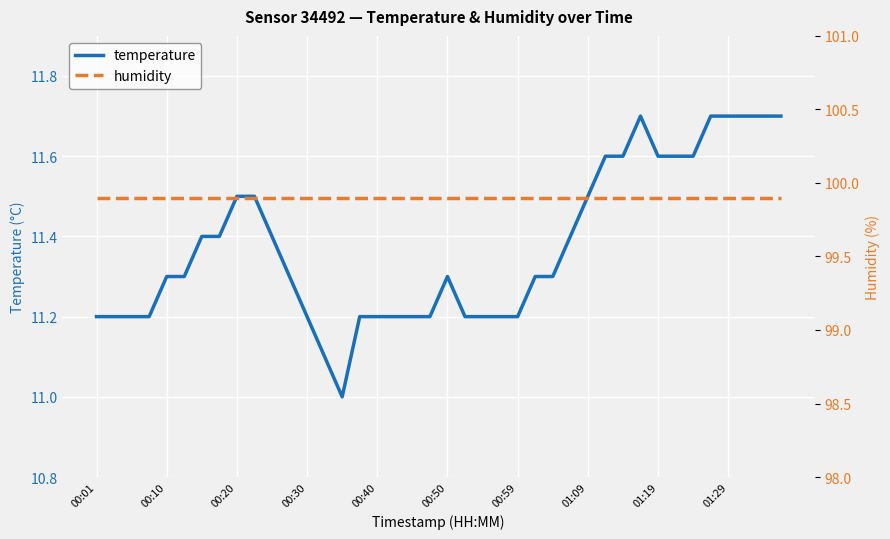

True or false: temperature and humidity intersect in this chart.

False